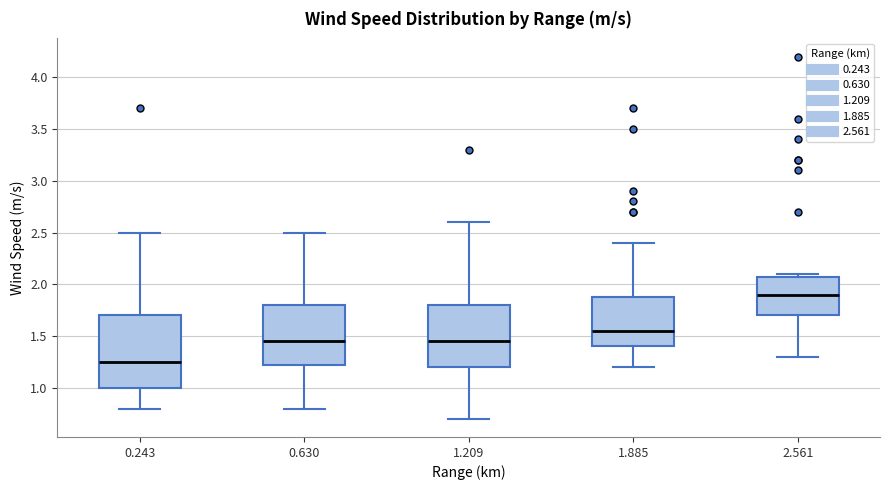

Which box has the lowest median line?

0.243